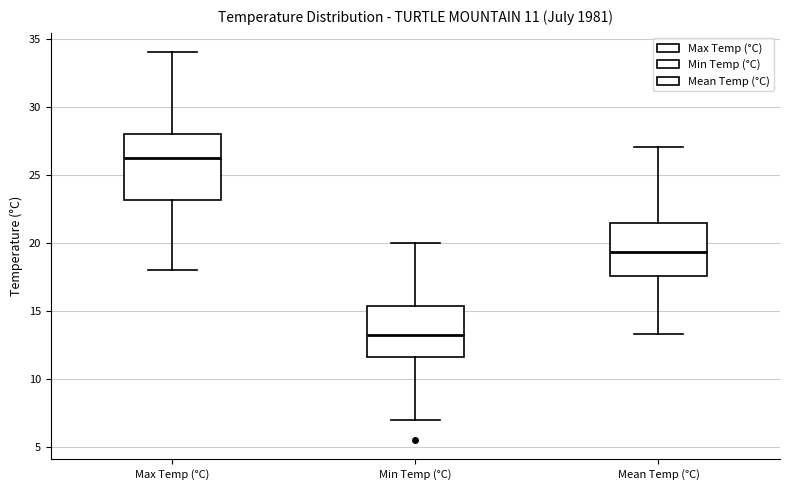

Which box has the highest median line?

Max Temp (°C)